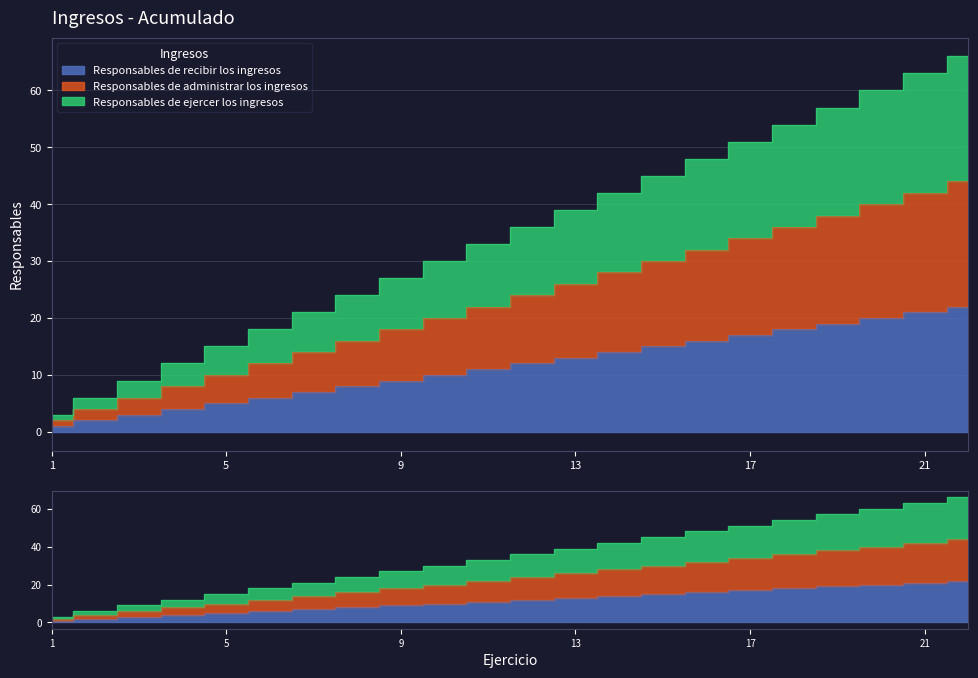

Reading right to left, what are all the values shown in this chart?

Responsables de recibir los ingresos: 22=22	21=21	20=20	19=19	18=18	17=17	16=16	15=15	14=14	13=13	12=12	11=11	10=10	9=9	8=8	7=7	6=6	5=5	4=4	3=3	2=2	1=1
Responsables de administrar los ingresos: 22=44	21=42	20=40	19=38	18=36	17=34	16=32	15=30	14=28	13=26	12=24	11=22	10=20	9=18	8=16	7=14	6=12	5=10	4=8	3=6	2=4	1=2
Responsables de ejercer los ingresos: 22=66	21=63	20=60	19=57	18=54	17=51	16=48	15=45	14=42	13=39	12=36	11=33	10=30	9=27	8=24	7=21	6=18	5=15	4=12	3=9	2=6	1=3